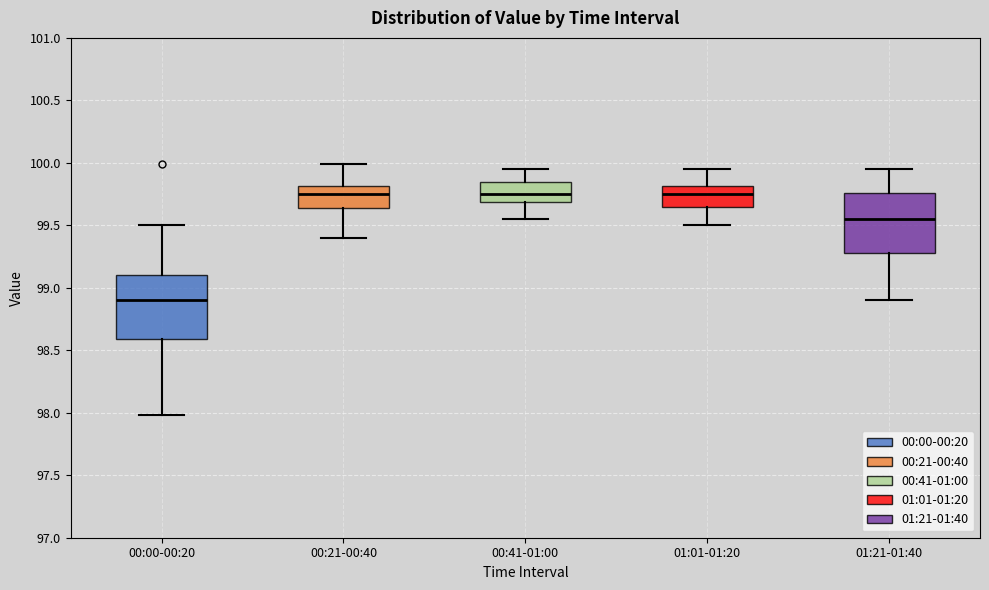

Reading left to right, read every box against the y-axis: the position of its median line, the range the box covers, and the ends of its whiskers. The values are not printed on the chart, so give them approximately, as read against the axis.

00:00-00:20: median 98.90, box 98.60 to 99.10, whiskers 98.00 to 99.50
00:21-00:40: median 99.75, box 99.65 to 99.80, whiskers 99.40 to 100.00
00:41-01:00: median 99.75, box 99.70 to 99.85, whiskers 99.55 to 99.95
01:01-01:20: median 99.75, box 99.65 to 99.80, whiskers 99.50 to 99.95
01:21-01:40: median 99.55, box 99.30 to 99.75, whiskers 98.90 to 99.95